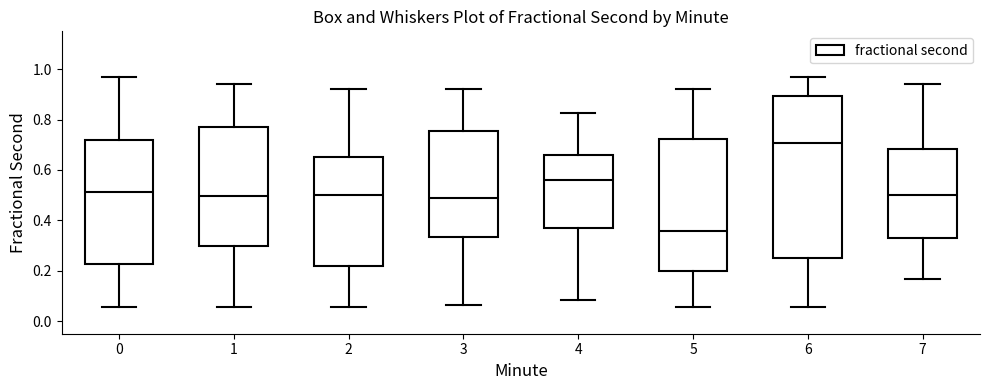

Which box's median line is the lowest?

5